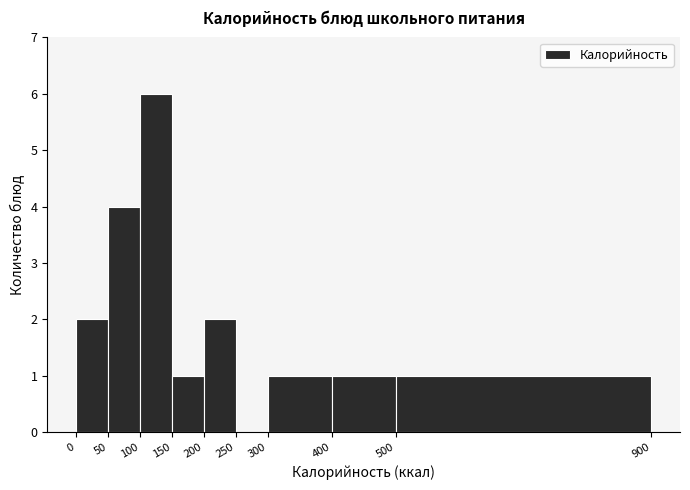

How tall is the bar that spans 100 to 150 on the x-axis? The values are not printed on the chart, so give them approximately, as read against the axis.

6